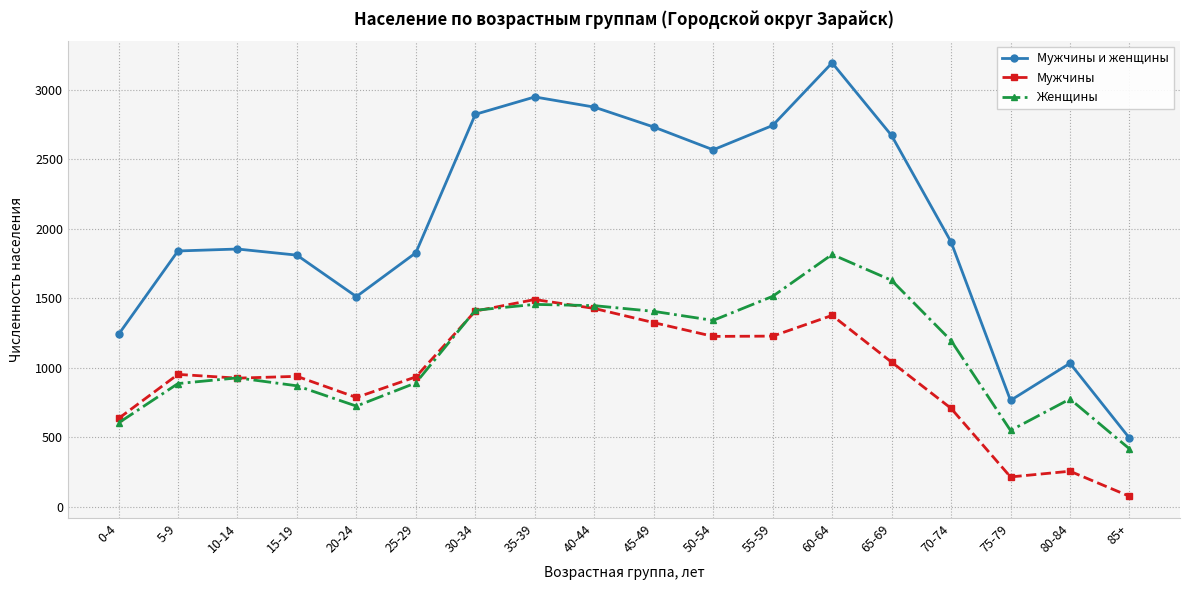

Rank the series by their maximum value, from highest to lowest.

Мужчины и женщины, Женщины, Мужчины